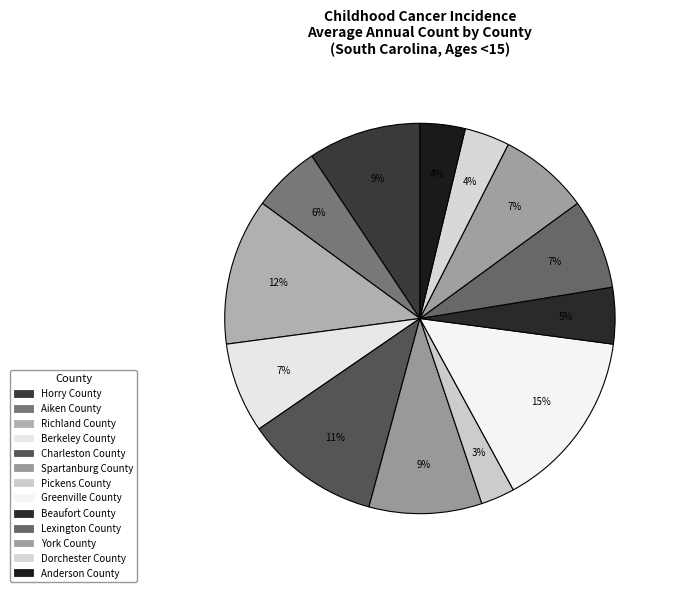

What is the ratio of the value at Dorchester County to the value at Spartanburg County?

0.4